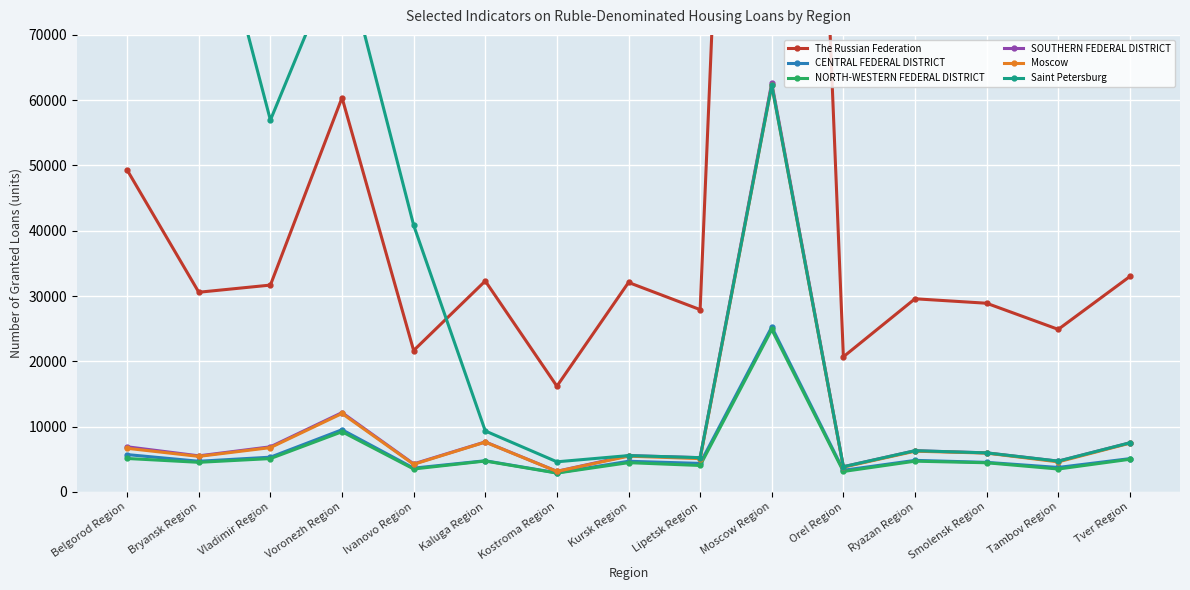

What is the spread (max minus min) of values at Lipetsk Region?

23872